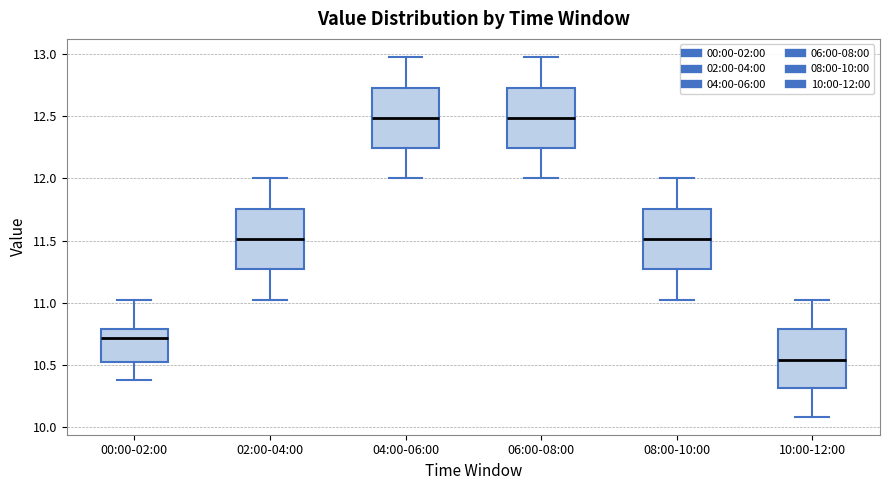

Where does the lower whisker of the box for 10:00-12:00 end on the y-axis? The values are not printed on the chart, so give them approximately, as read against the axis.

10.10